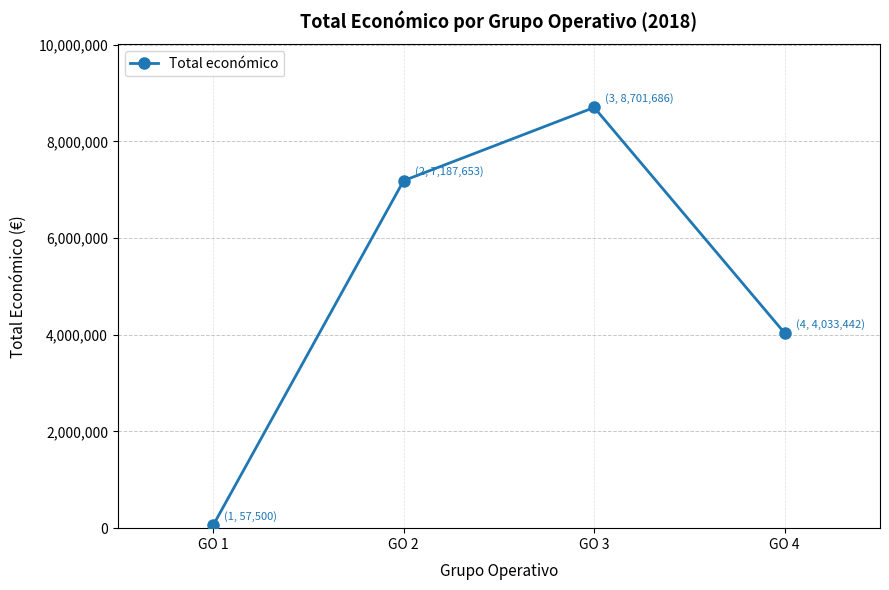

How many distinct data groups are displayed?

1